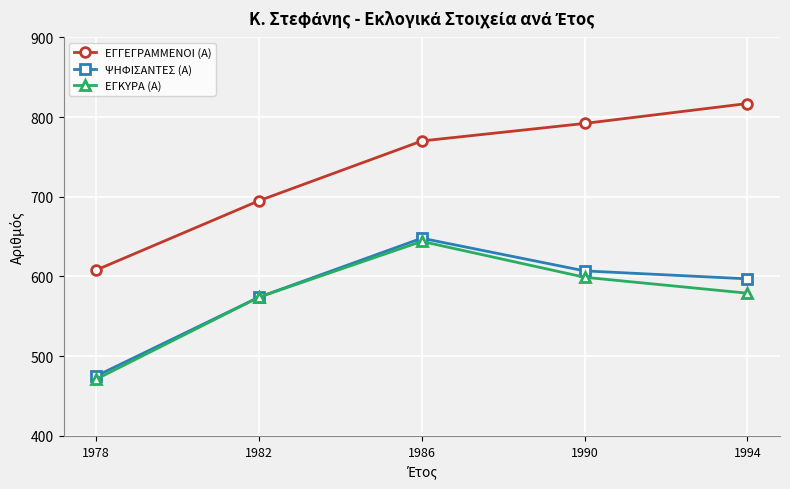

True or false: ΨΗΦΙΣΑΝΤΕΣ (Α) and ΕΓΓΕΓΡΑΜΜΕΝΟΙ (Α) intersect in this chart.

False